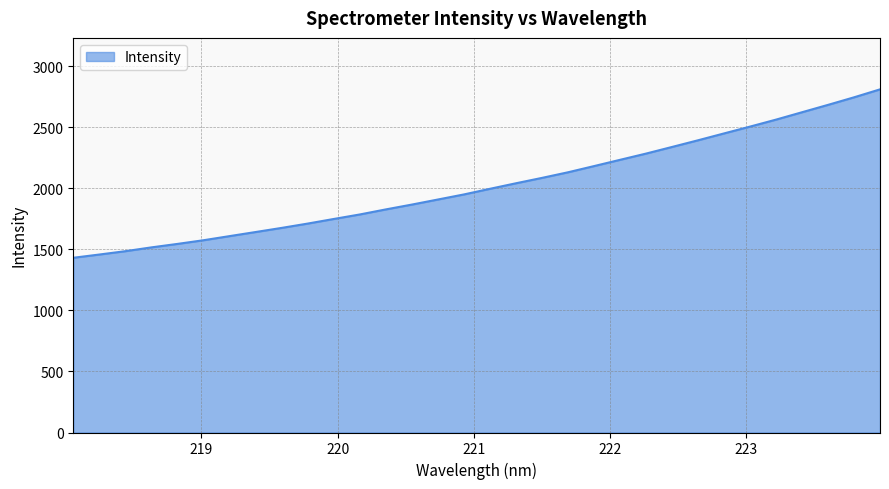

What is the greatest value displayed?

2809.8